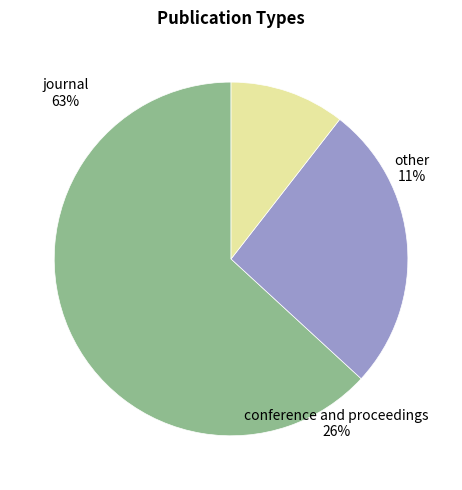

Which category accounts for the majority?

journal